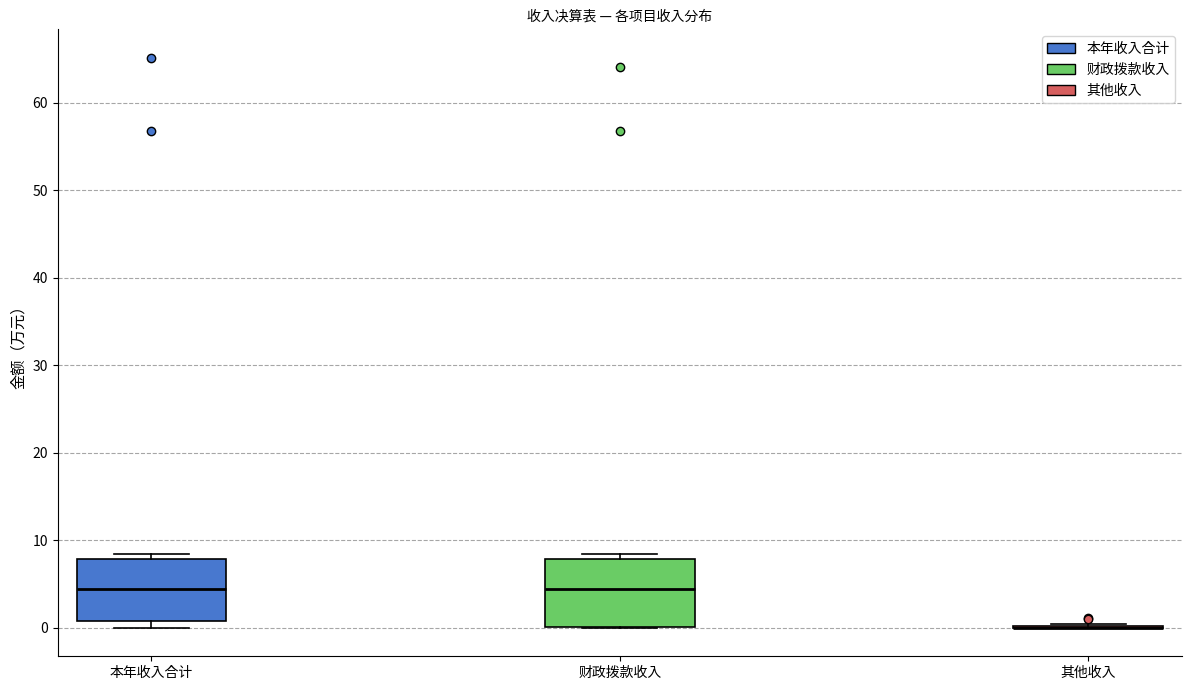

Reading left to right, transcribe this box plot: for each box, give where its median line is, the range the box spans, and where its two whiskers end, as read against the y-axis. The values are not printed on the chart, so give them approximately, as read against the axis.

本年收入合计: median 4, box 1 to 8, whiskers 0 to 8 (just above the box's upper edge)
财政拨款收入: median 4, box 0 to 8, whiskers 0 to 8 (just above the box's upper edge)
其他收入: box collapsed to a line at 0, whiskers 0 to 0